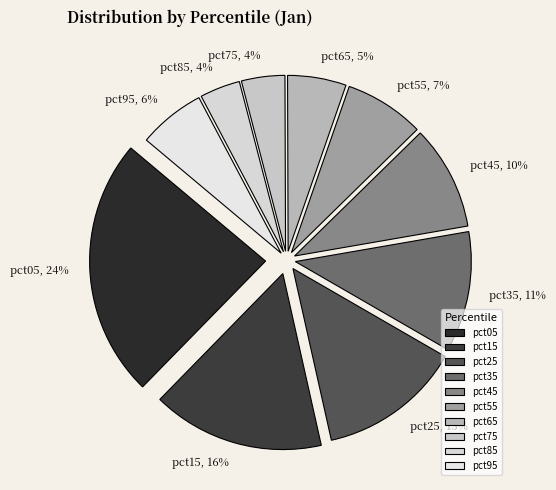

What is the largest slice in the pie chart?

pct05